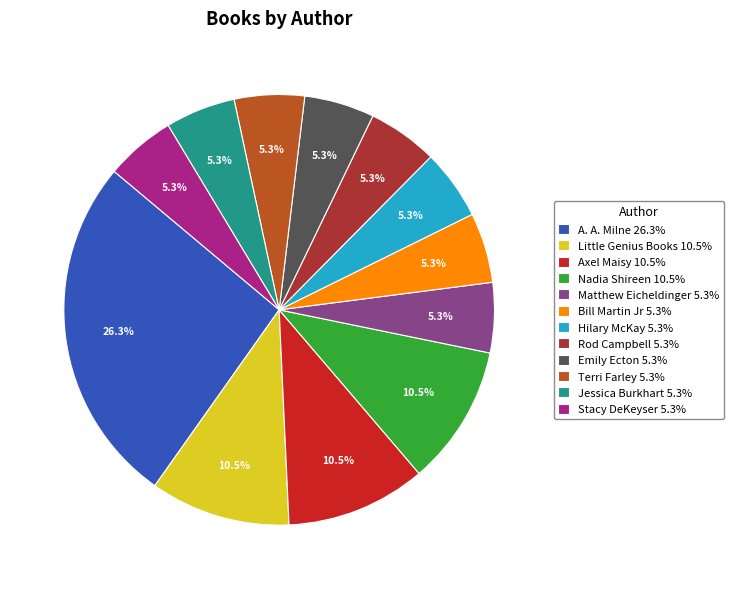

Approximately how many times larger is the value at Little Genius Books 10.5% compared to Rod Campbell 5.3%?

2.0